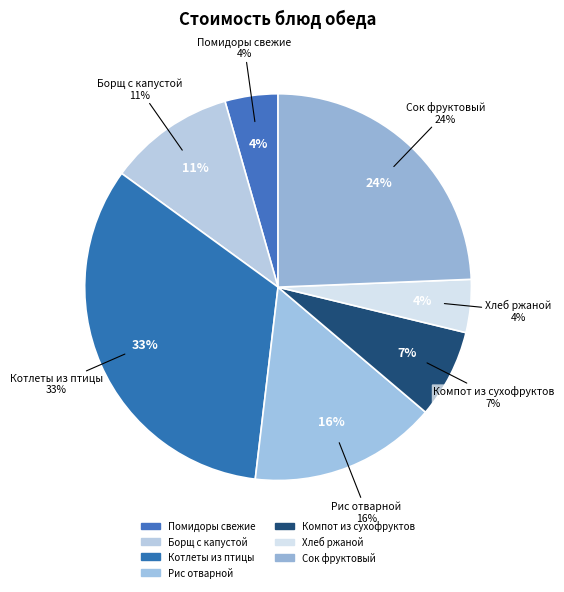

Does Помидоры свежие account for over 50% of the chart?

No